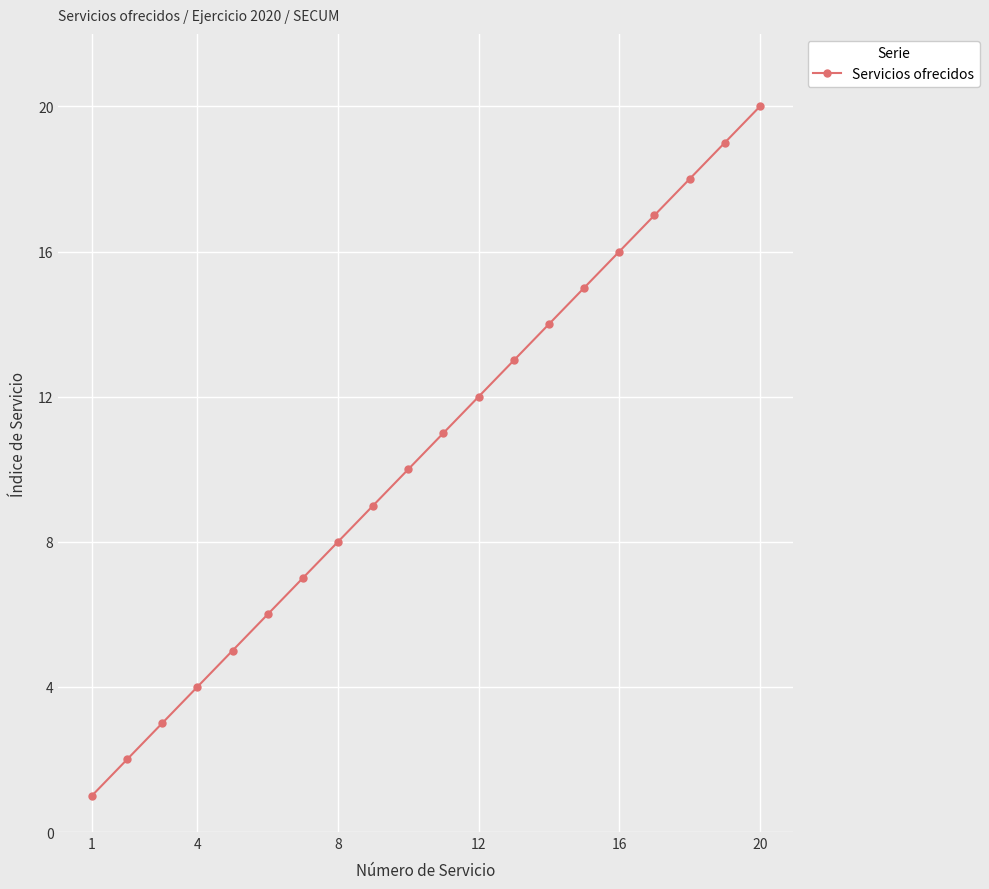

How many data points does each series have?

20